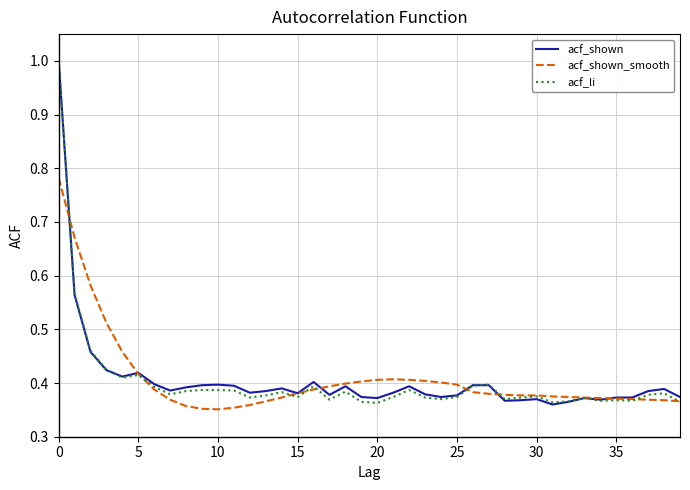

What is the maximum value for acf_shown?

1.0